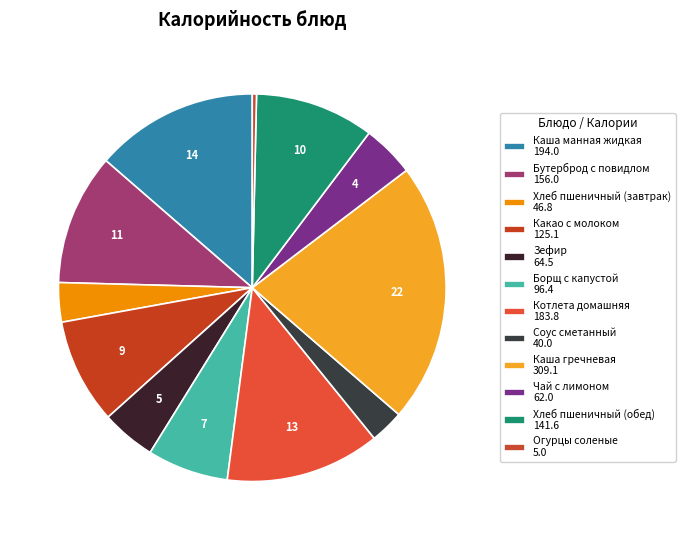

Rank the categories by value from lowest to highest.

Огурцы соленые, Соус сметанный, Хлеб пшеничный (завтрак), Чай с лимоном, Зефир, Борщ с капустой, Какао с молоком, Хлеб пшеничный (обед), Бутерброд с повидлом, Котлета домашняя, Каша манная жидкая, Каша гречневая